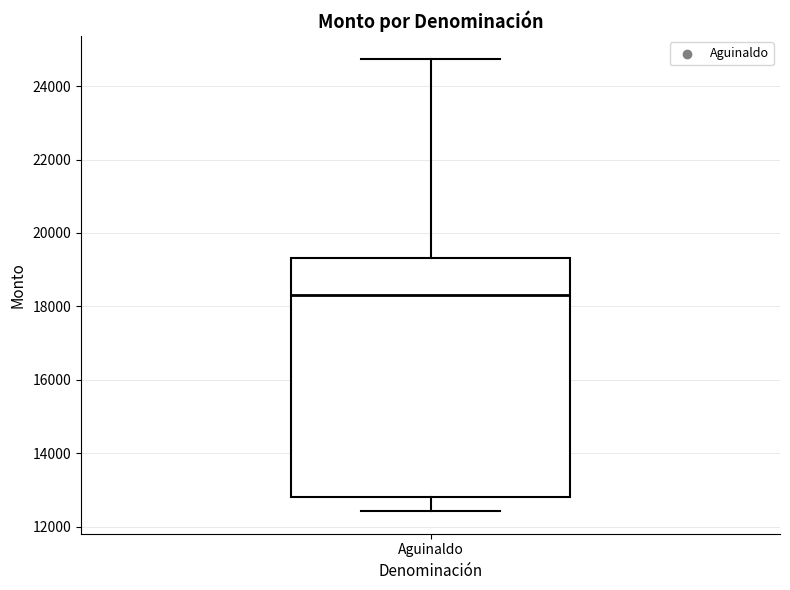

Transcribe this box plot: give where the median line is, the range the box spans, and where the two whiskers end, as read against the y-axis. The values are not printed on the chart, so give them approximately, as read against the axis.

median 18400, box 12800 to 19400, whiskers 12400 to 24800